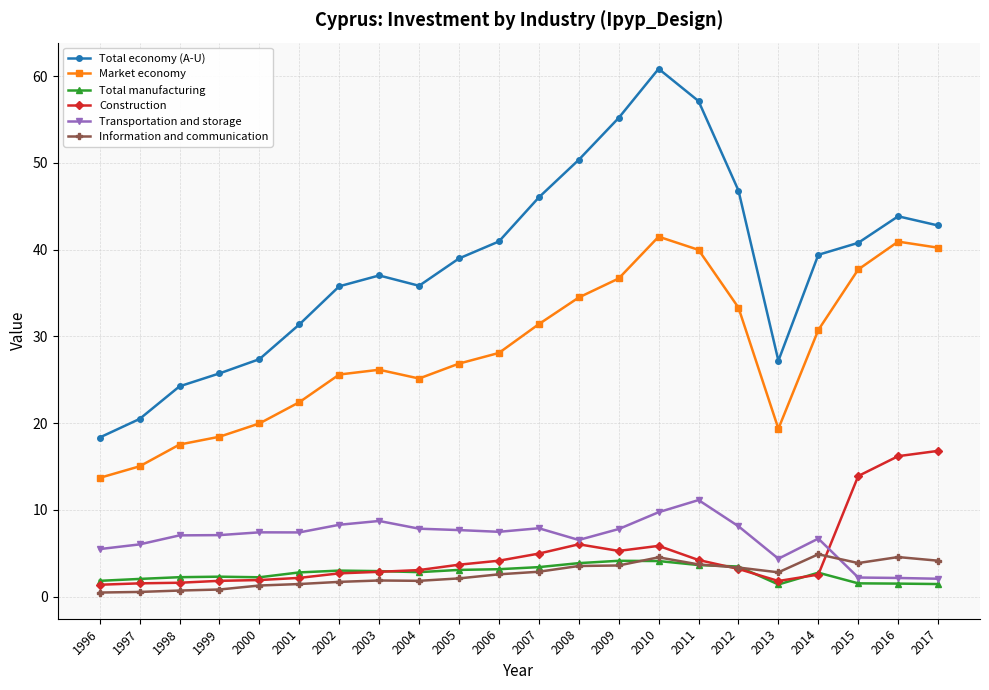

The Total economy (A-U) series shows 35.8 at 2002. True or false?

True